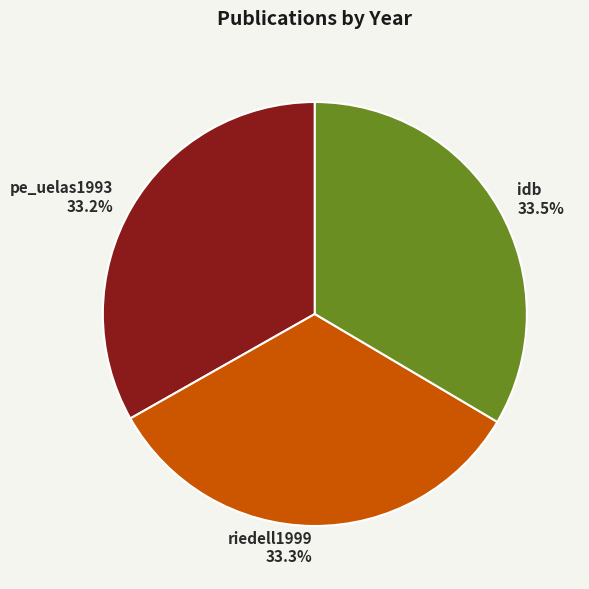

What percentage do riedell1999 and pe_uelas1993 together represent?

66.5%